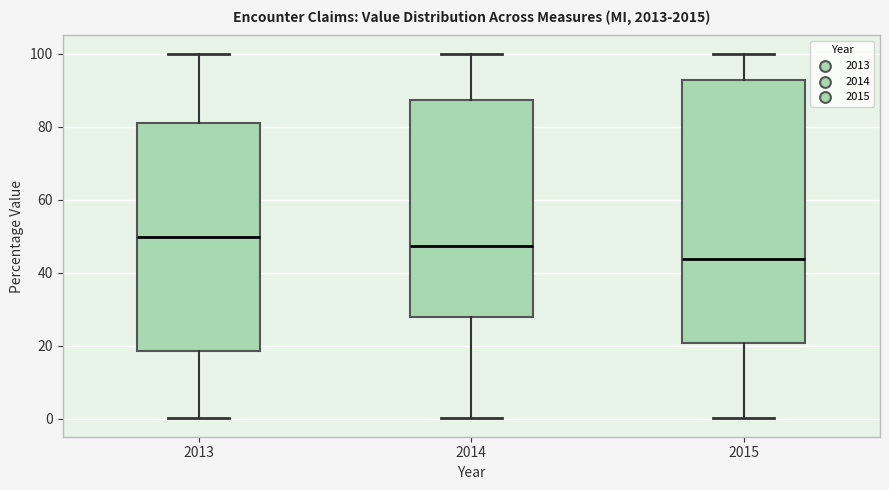

Reading left to right, transcribe this box plot: for each box, give where its median line is, the range the box spans, and where its two whiskers end, as read against the y-axis. The values are not printed on the chart, so give them approximately, as read against the axis.

2013: median 50, box 18 to 82, whiskers 0 to 100
2014: median 48, box 28 to 88, whiskers 0 to 100
2015: median 44, box 20 to 92, whiskers 0 to 100